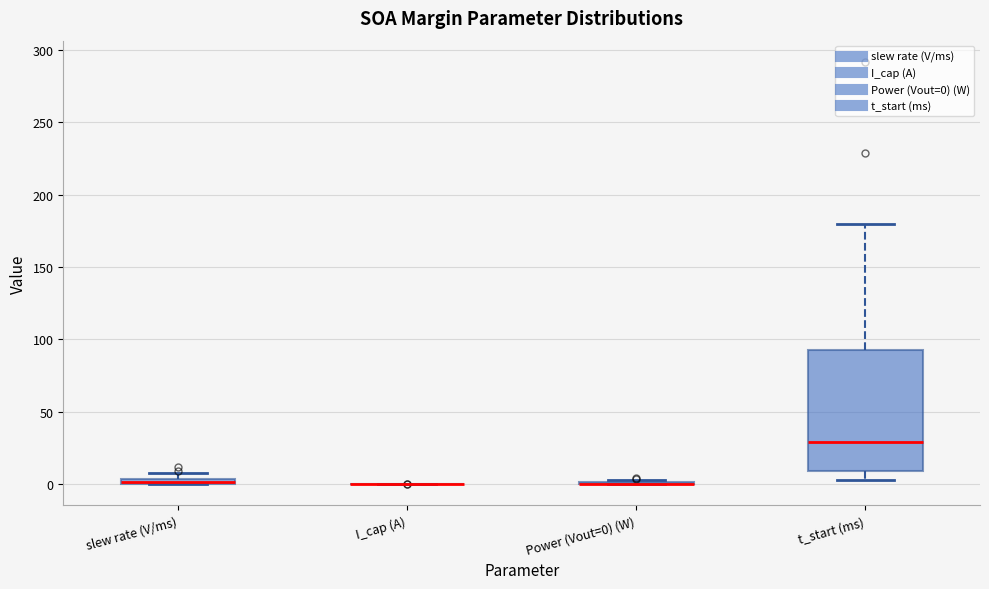

Where is the lower edge of the box for slew rate (V/ms) on the y-axis? The values are not printed on the chart, so give them approximately, as read against the axis.

0